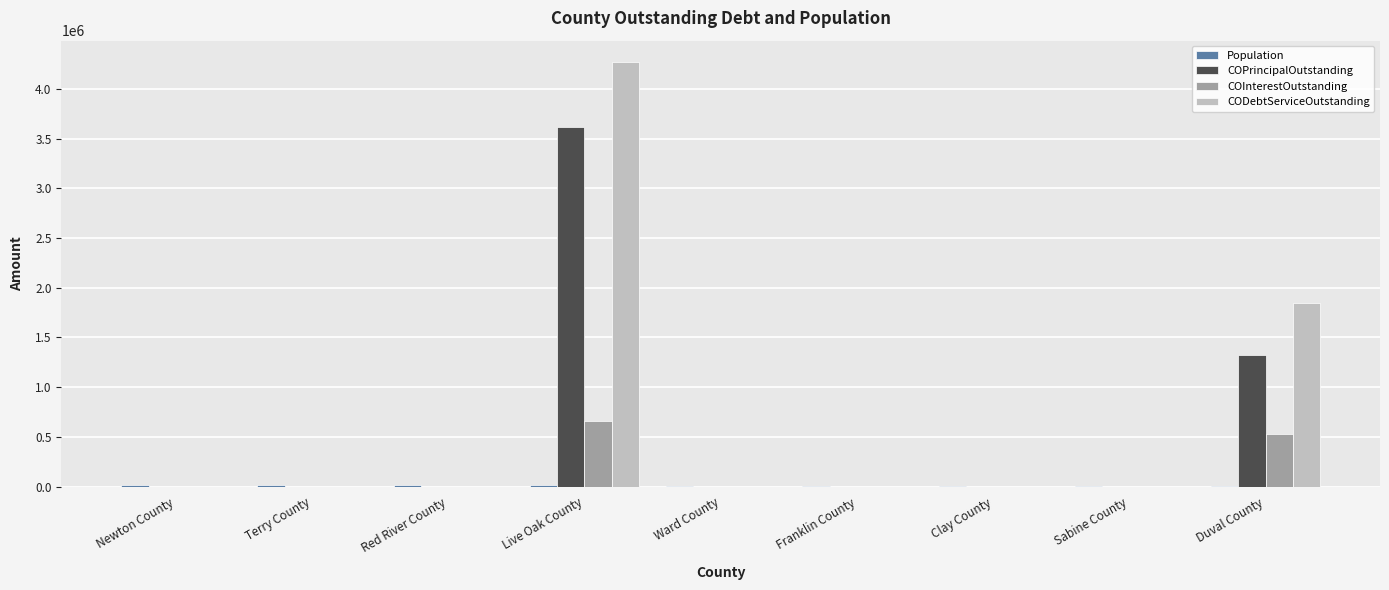

How many data points does each series have?

9